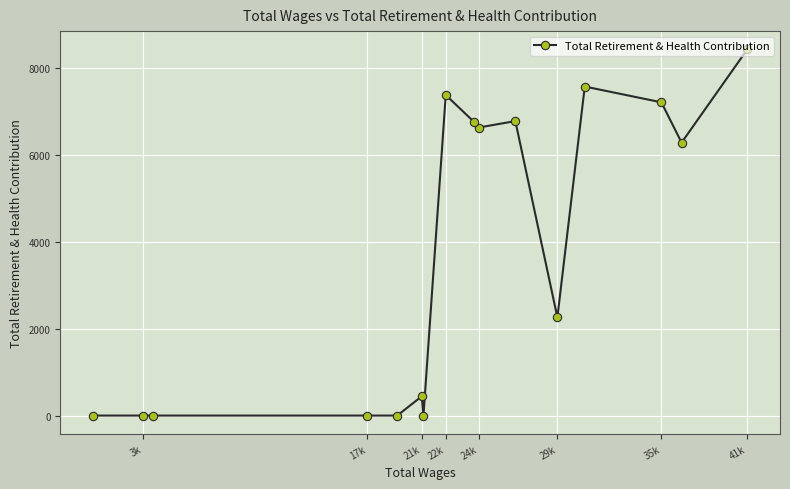

Is it true that the value at 3k is 0?

True